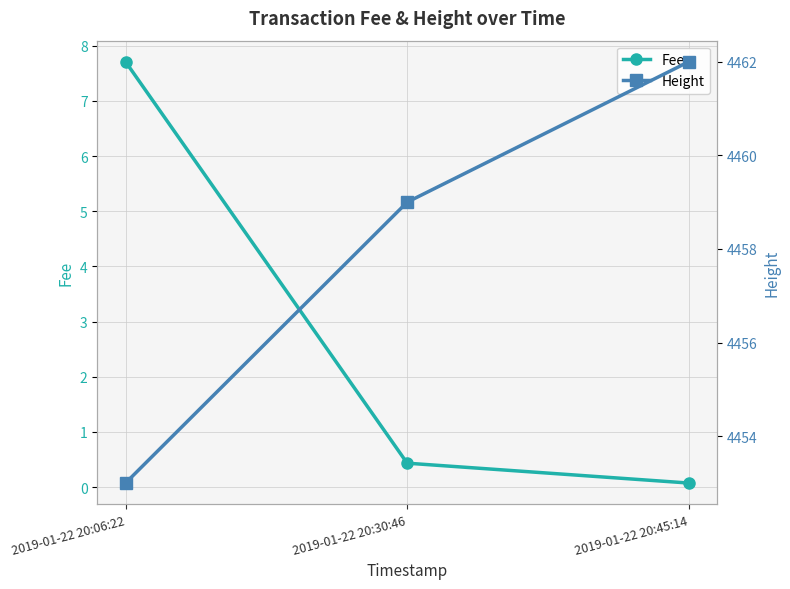

How many data points in Height are above 4459?

1